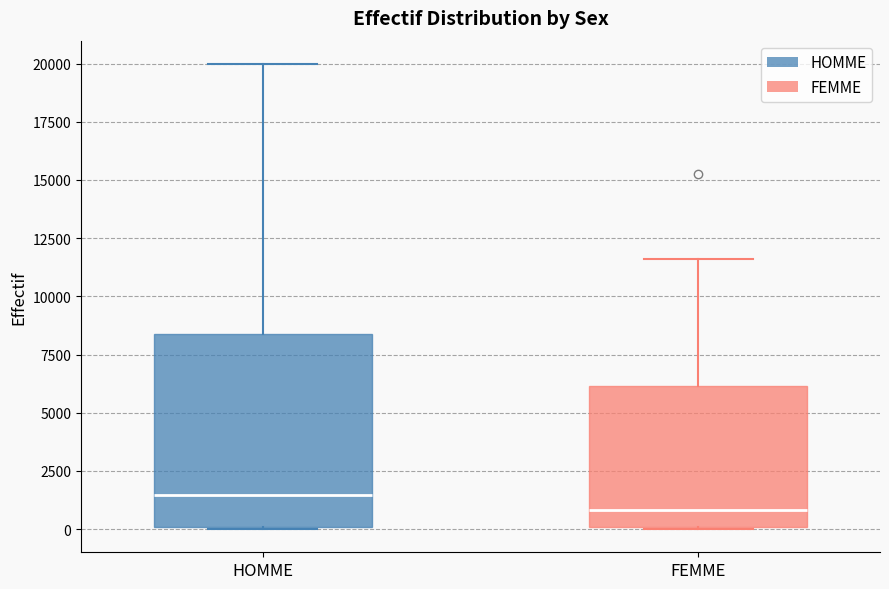

Reading left to right, read every box against the y-axis: the position of its median line, the range the box covers, and the ends of its whiskers. The values are not printed on the chart, so give them approximately, as read against the axis.

HOMME: median 1500, box 0 to 8500, whiskers 0 to 20000
FEMME: median 1000, box 0 to 6000, whiskers 0 to 11500